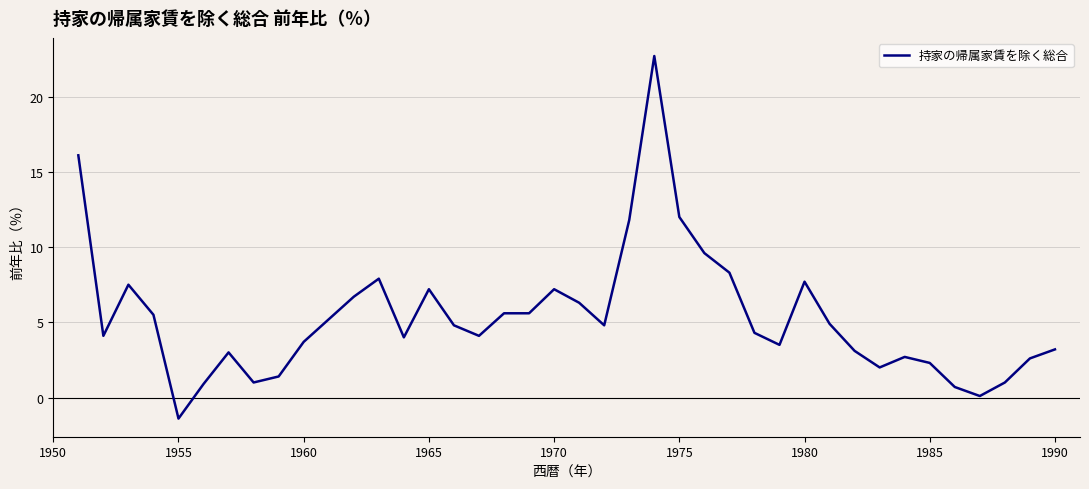

What is the greatest value displayed?

22.7